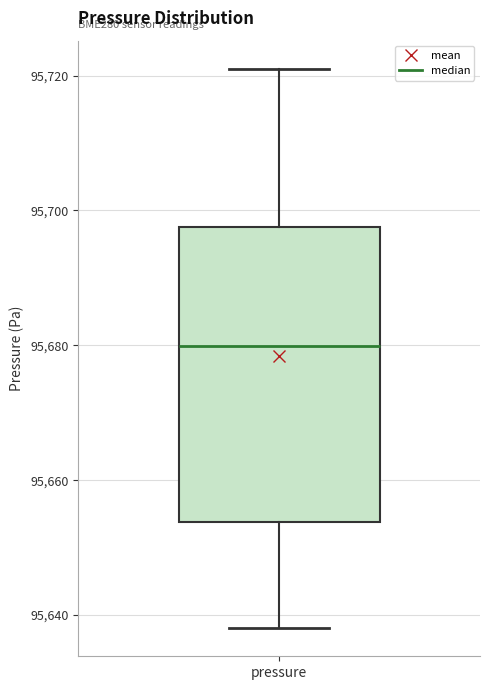

Transcribe this box plot: give where the median line is, the range the box spans, and where the two whiskers end, as read against the y-axis. The values are not printed on the chart, so give them approximately, as read against the axis.

median 95680, box 95654 to 95698, whiskers 95638 to 95722